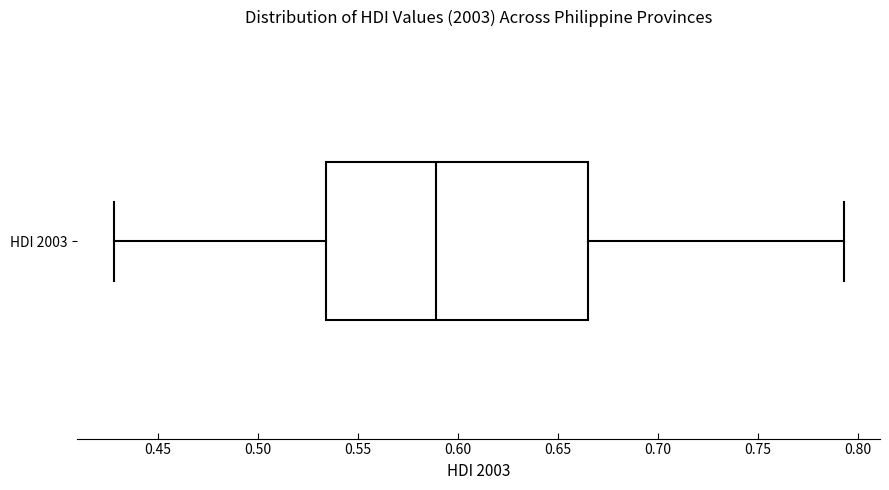

Where does the left whisker of the box for HDI 2003 end on the x-axis? The values are not printed on the chart, so give them approximately, as read against the axis.

0.430